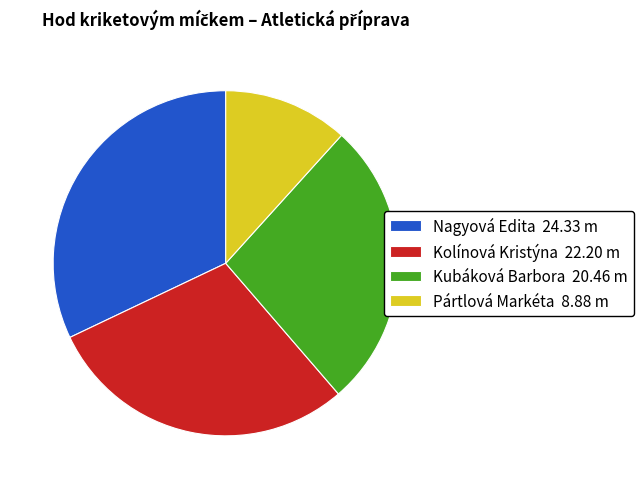

Is it true that Kubáková Barbora 20.46 m is 15% of the pie?

False